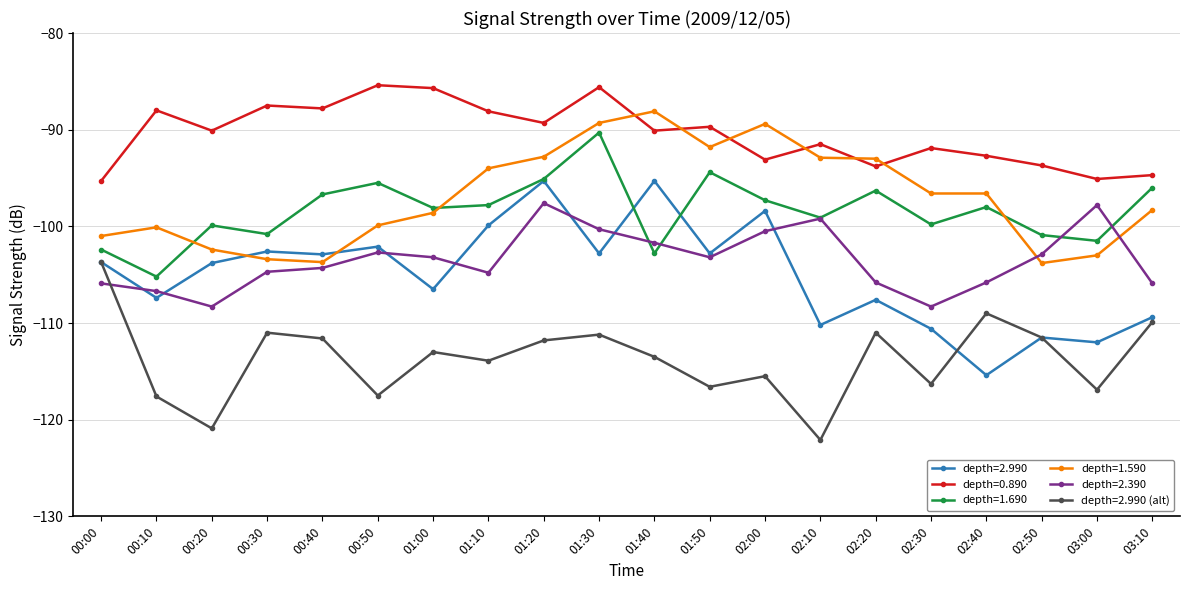

Does the chart have visible grid lines?

Yes